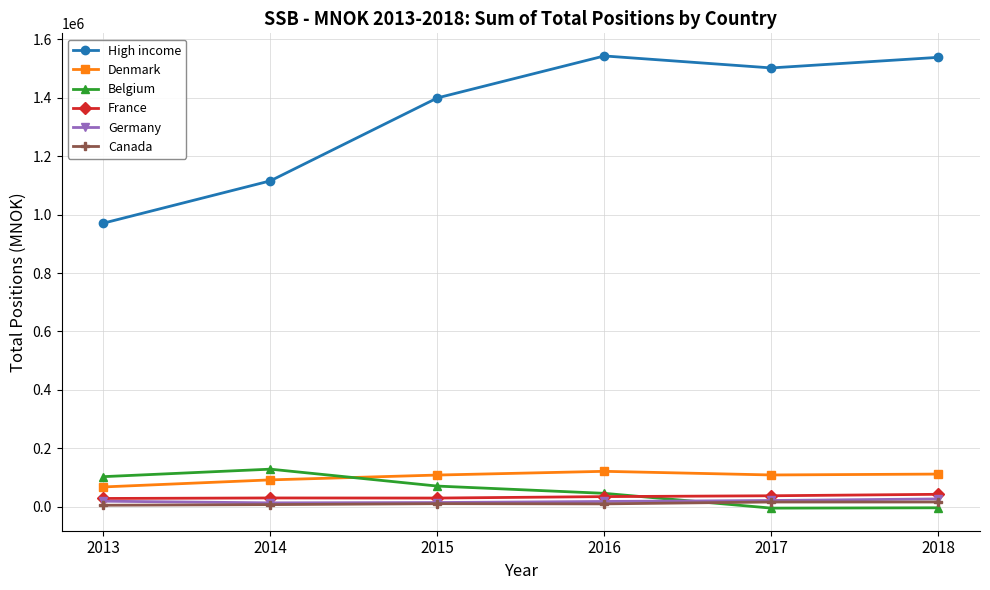

How many lines are shown in the chart?

6